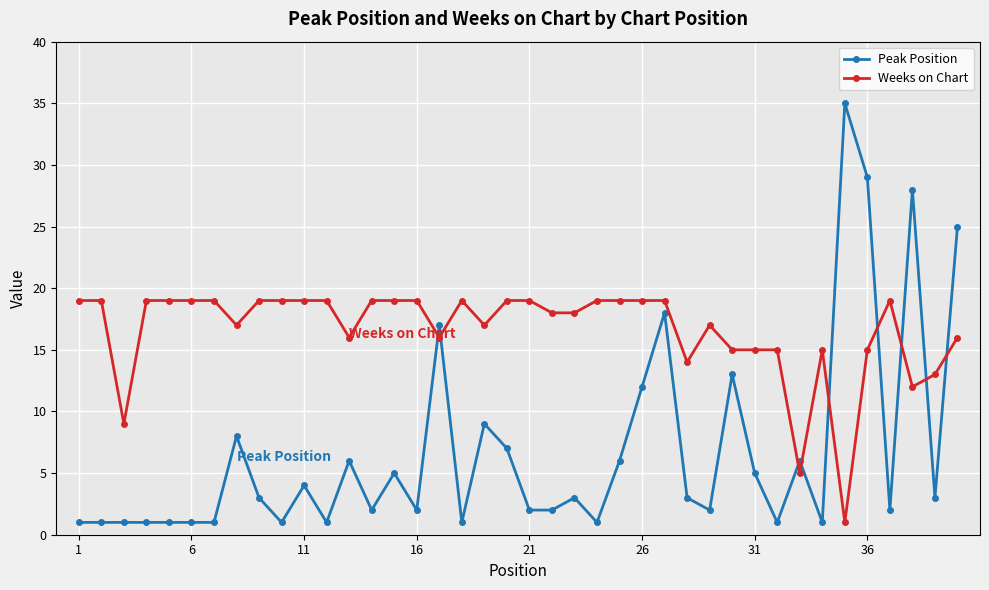

What is the highest value of the Weeks on Chart series?

19